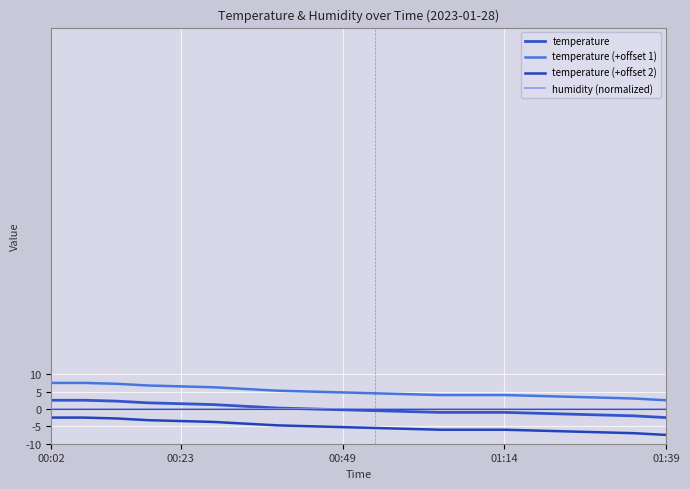

Does the chart display data point markers on the line(s)?

No